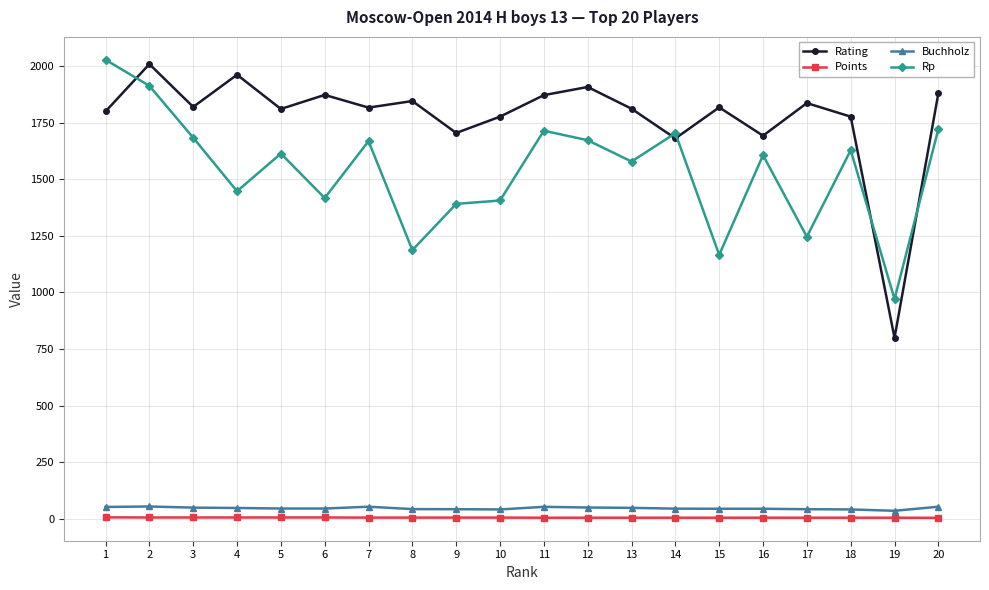

At 18, list the series in order from smallest to largest.

Points, Buchholz, Rp, Rating